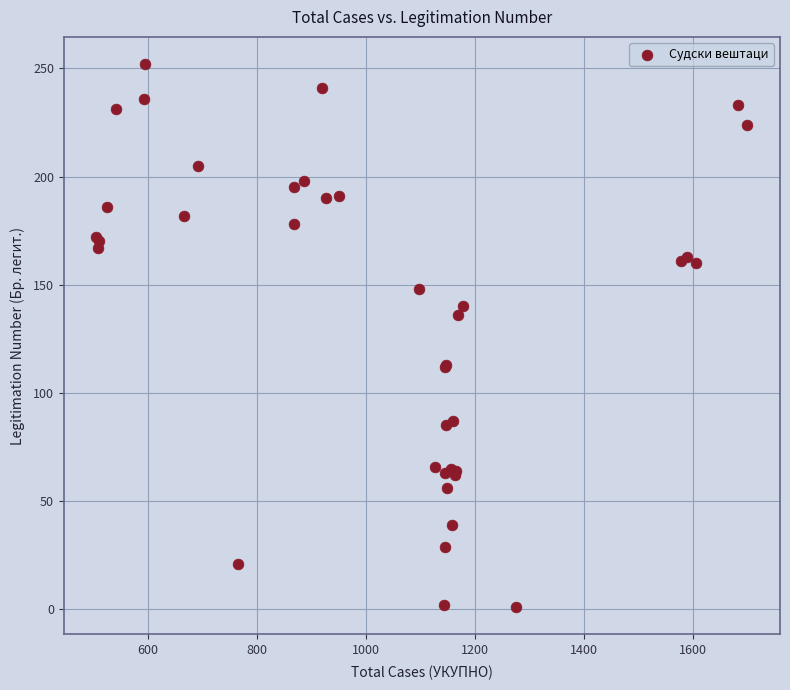

What Y value in the scatter plot is closest to 126?

136